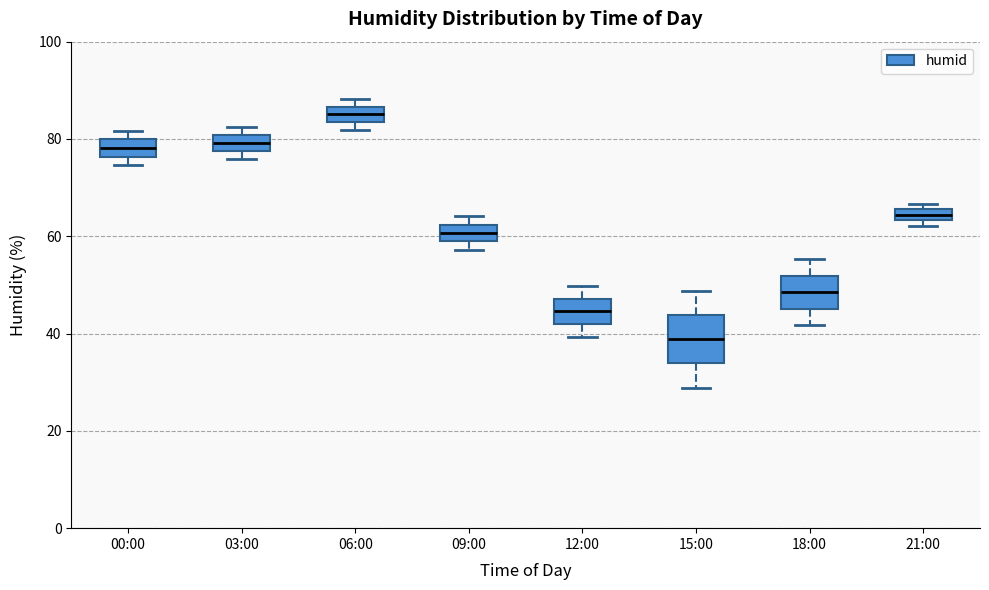

Which box's median line is the lowest?

15:00